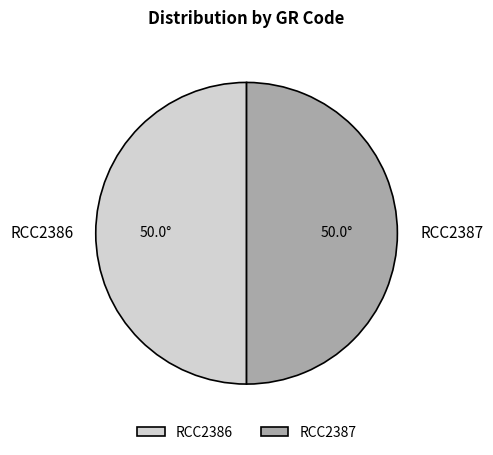

What is the ratio of the value at RCC2386 to the value at RCC2387?

1.0